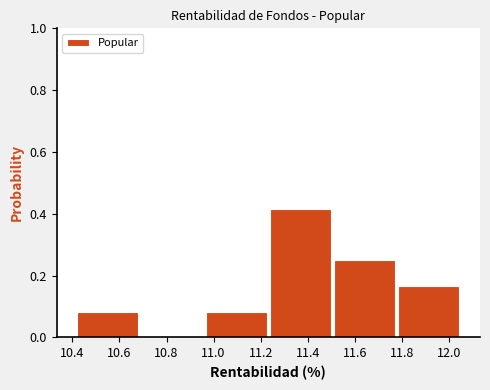

Reading left to right, list every bar in this chart as the range it spans on the x-axis followed by its height. Neither the bar edges nor the heights are printed on the chart, so give them approximately, as read against the axes.

10.42 to 10.68: 0.08
10.68 to 10.96: 0
10.96 to 11.24: 0.08
11.24 to 11.50: 0.42
11.50 to 11.78: 0.26
11.78 to 12.06: 0.16